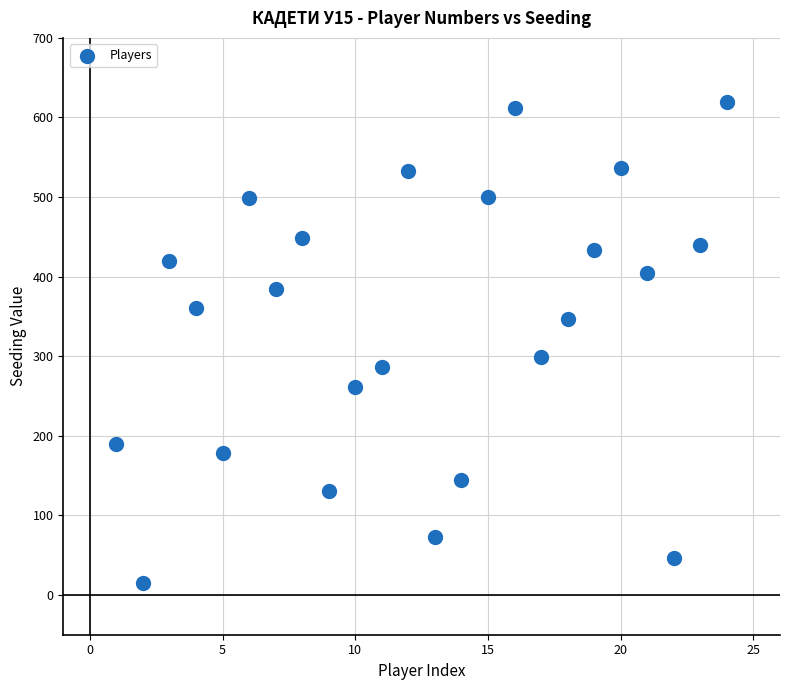

What is the range of X values (max minus min)?

23